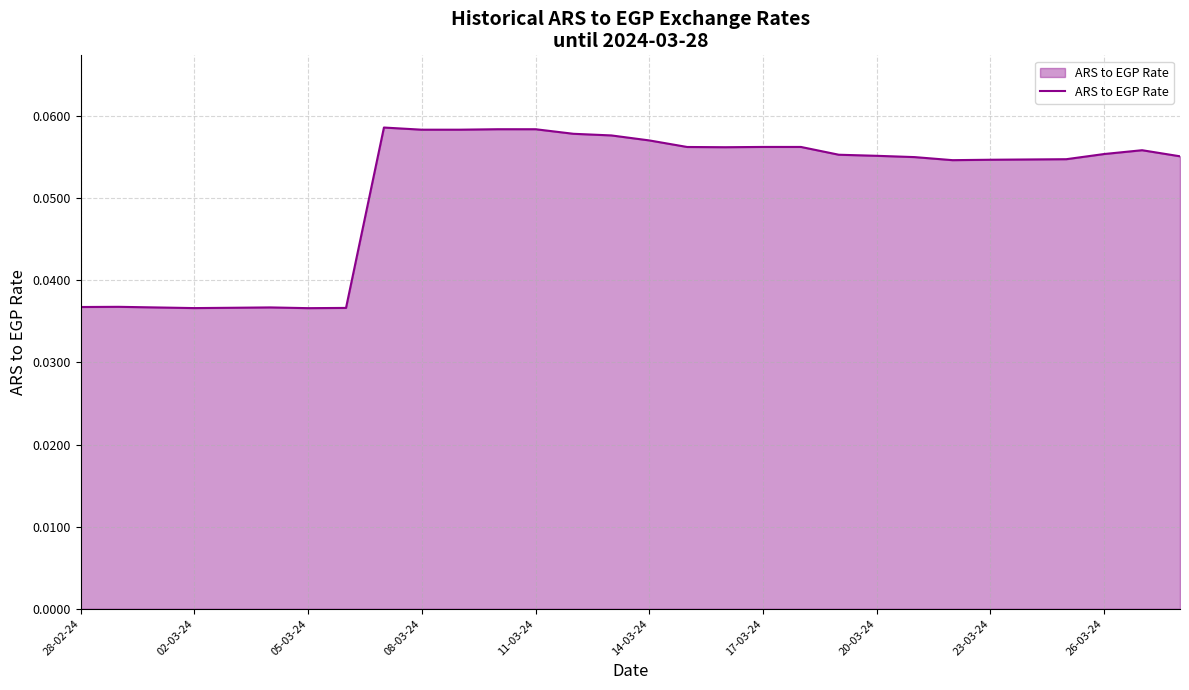

How many lines are shown in the chart?

1